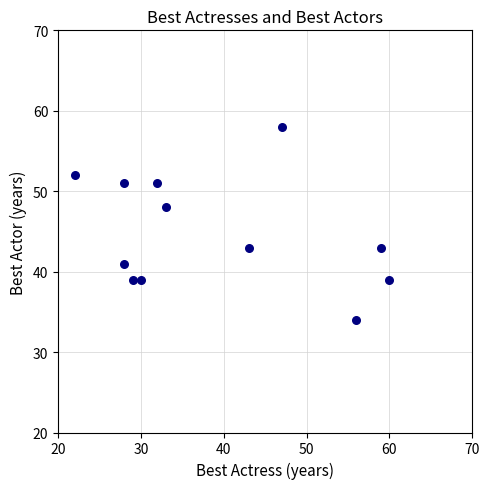

What Y value in the scatter plot is closest to 46?

48